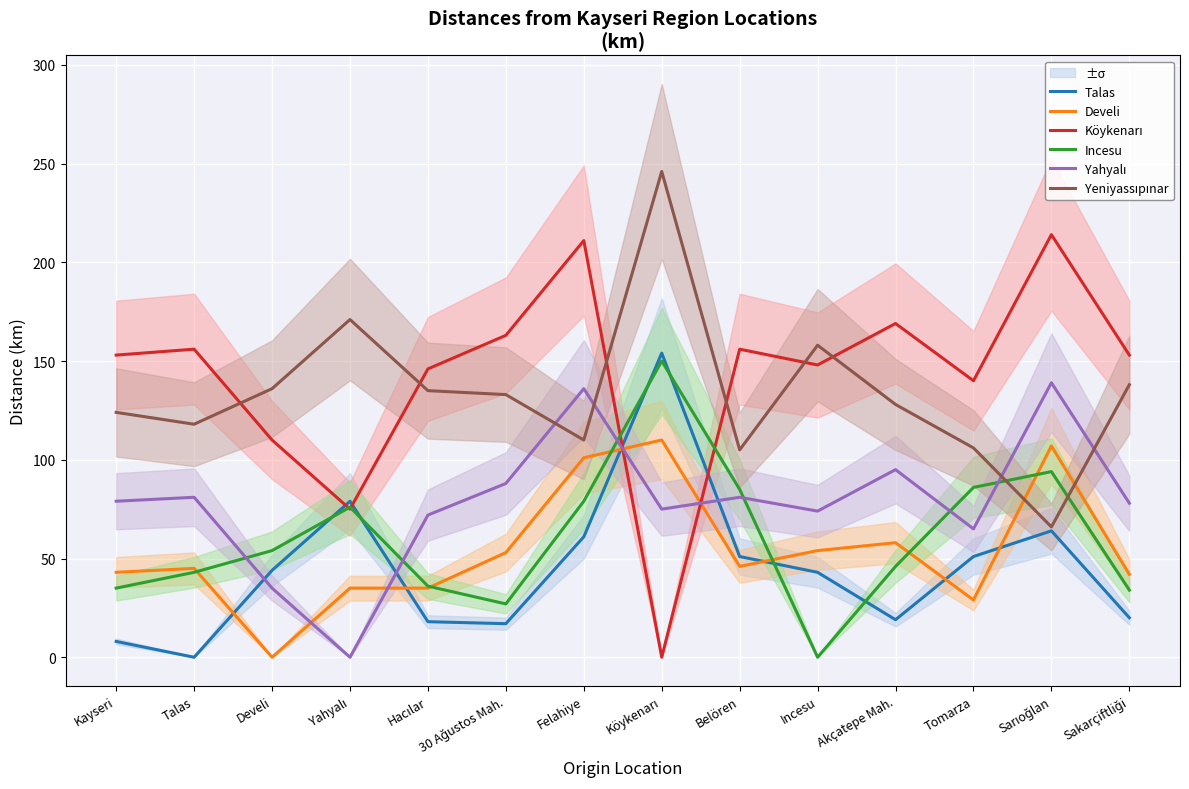

Where is the first local maximum for Yahyalı?

Talas